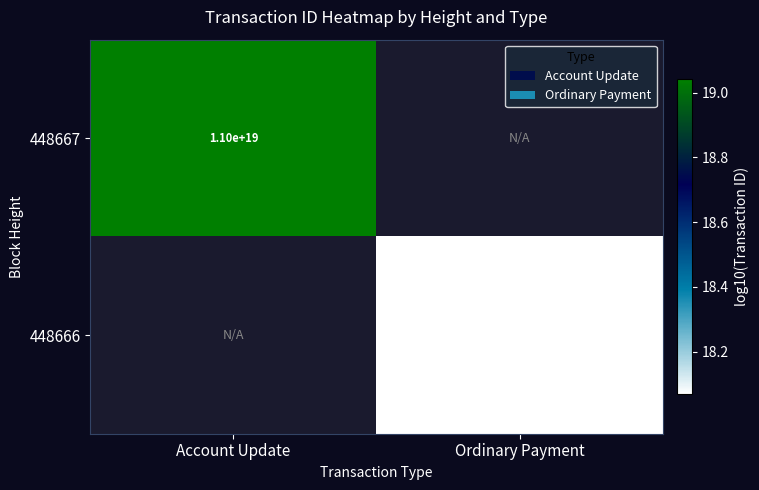

At how many categories does at least one series exceed 18?

2